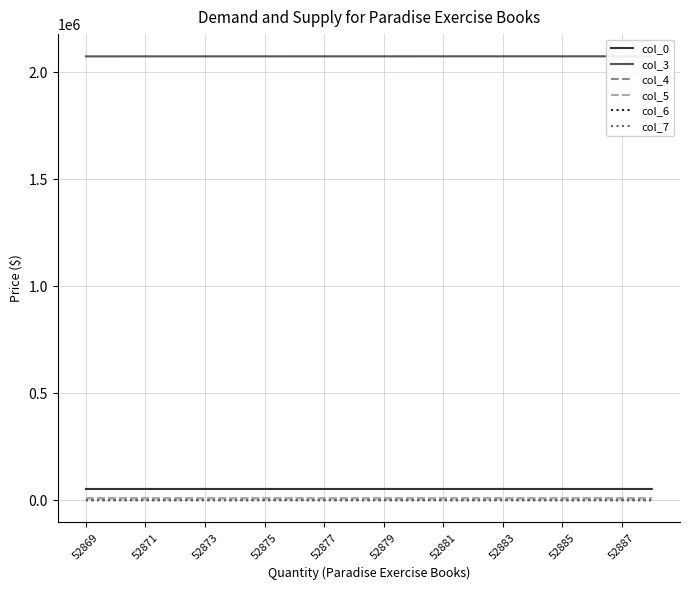

At which label does col_7 first exceed 68?

52869